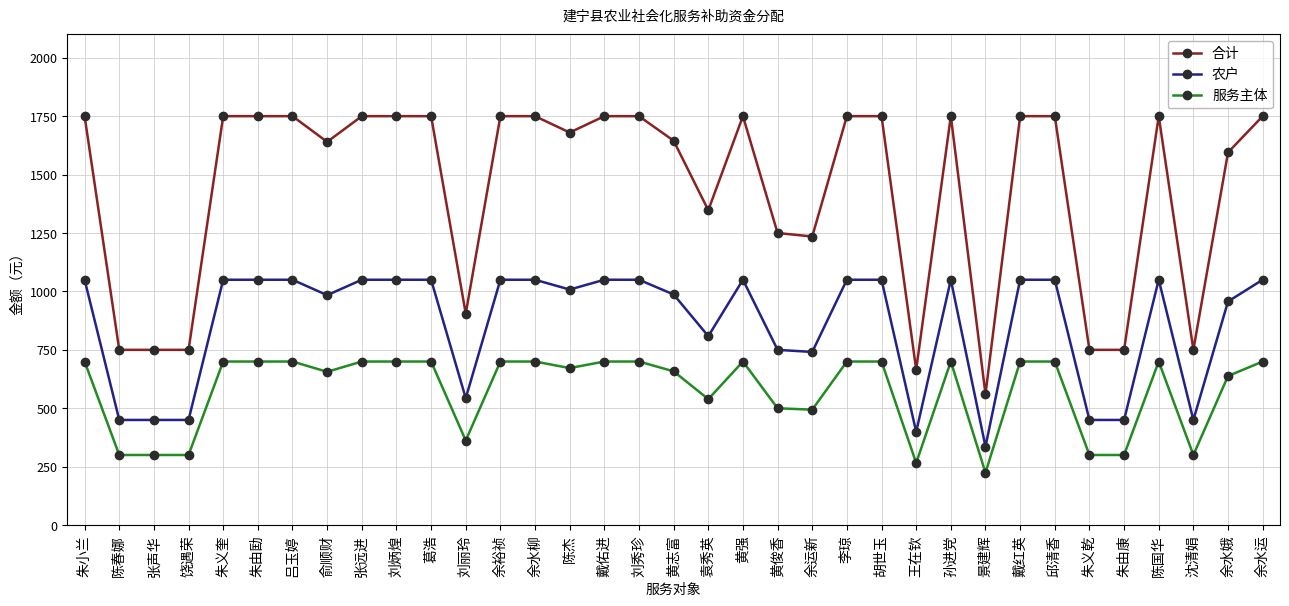

The 农户 series shows 450.0 at 沈清娟. True or false?

True